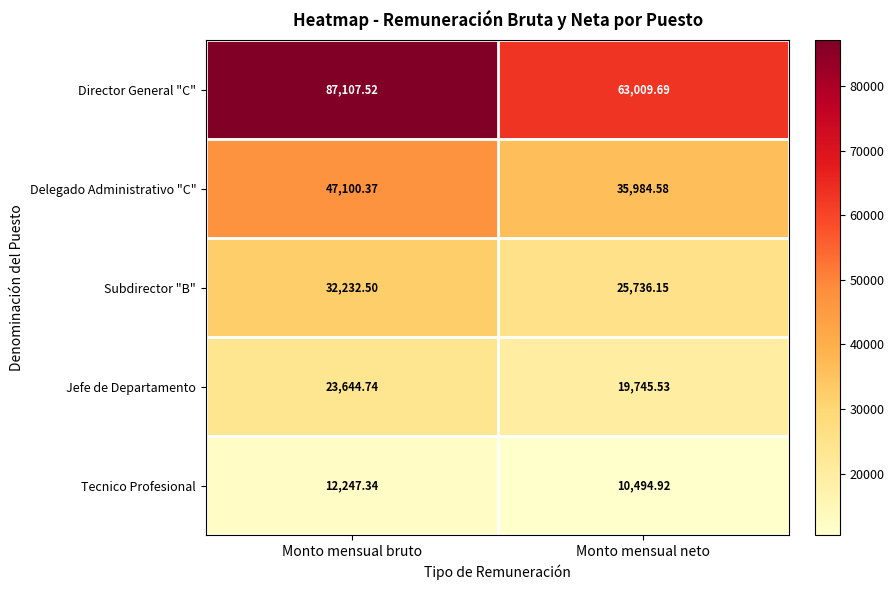

How many distinct data groups are displayed?

5